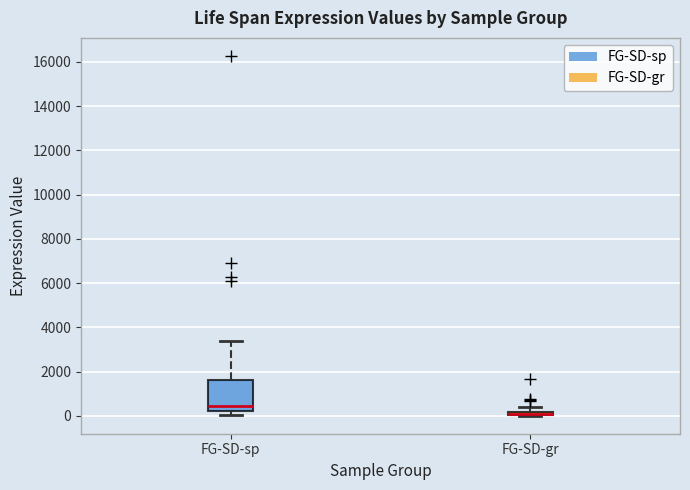

Where is the upper edge of the box for FG-SD-gr on the y-axis? The values are not printed on the chart, so give them approximately, as read against the axis.

200